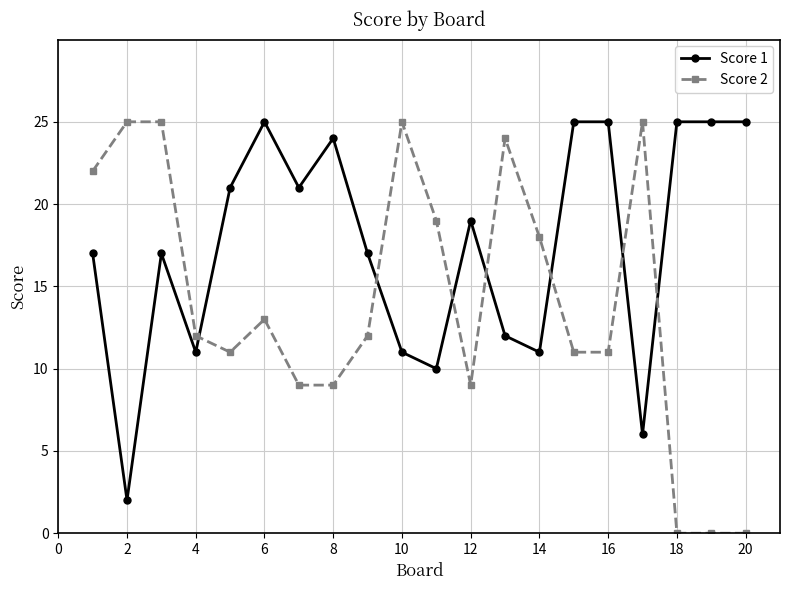

What is the sum of all Score 1 values?

349